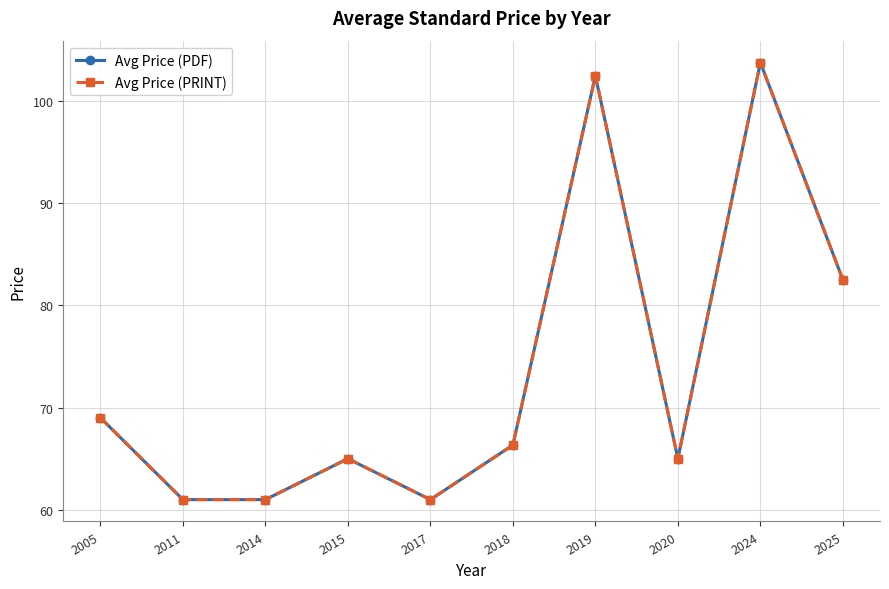

Rank the series by their maximum value, from highest to lowest.

Avg Price (PDF), Avg Price (PRINT)